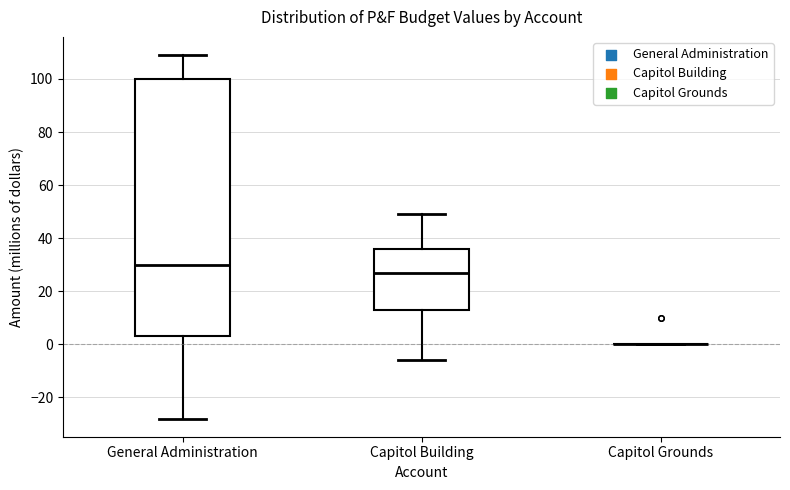

Comparing the boxes themselves (not the whiskers), which one is the tallest?

General Administration